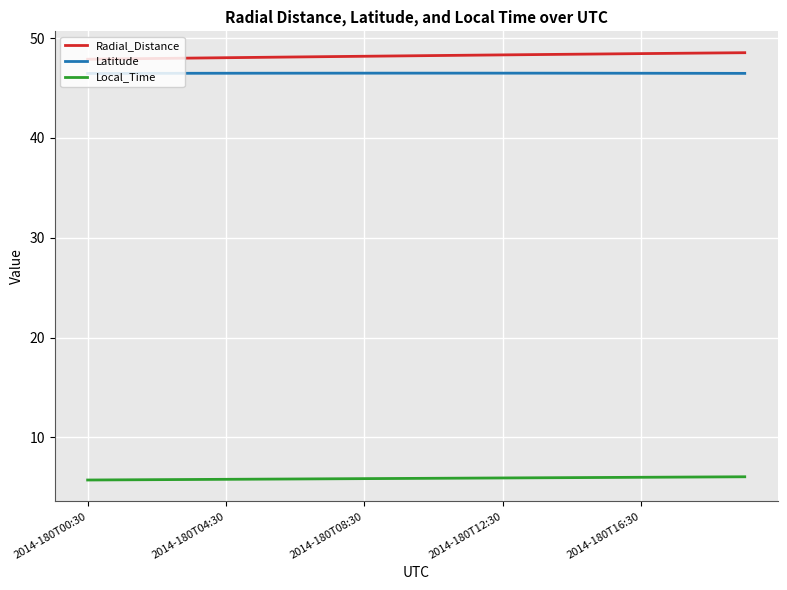

True or false: Radial_Distance and Latitude intersect in this chart.

False